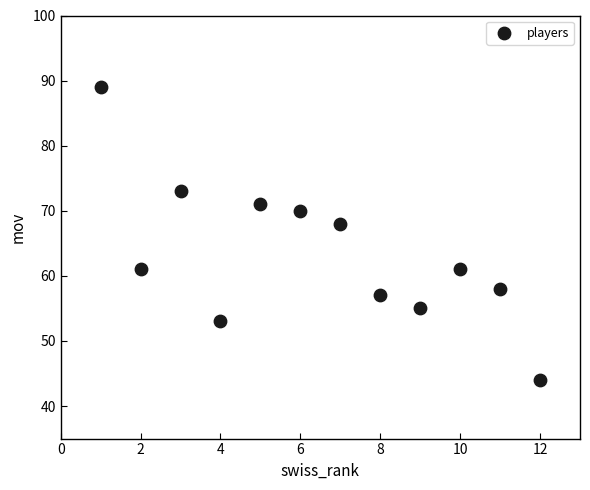

What is the range of Y values (max minus min)?

45